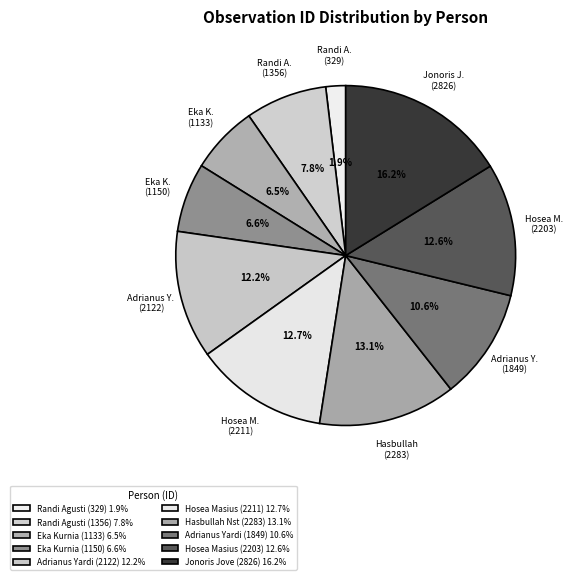

Rank the categories by value from lowest to highest.

Randi Agusti (329), Eka Kurnia (1133), Eka Kurnia (1150), Randi Agusti (1356), Adrianus Yardi (1849), Adrianus Yardi (2122), Hosea Masius (2203), Hosea Masius (2211), Hasbullah Nst (2283), Jonoris Jove (2826)